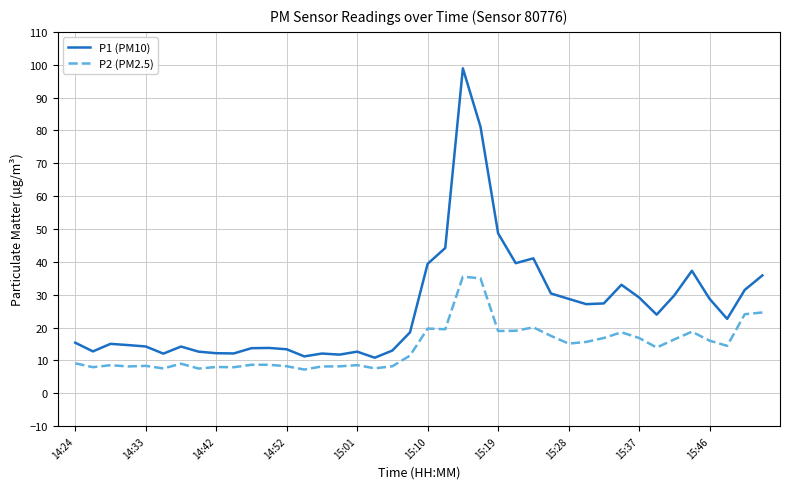

Count the number of data series in this chart.

2